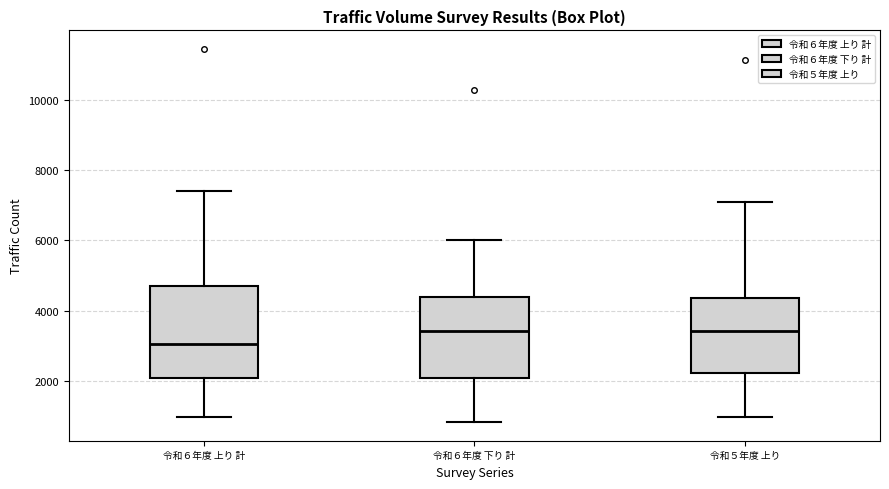

Which box has the lowest median line?

令和６年度 上り 計